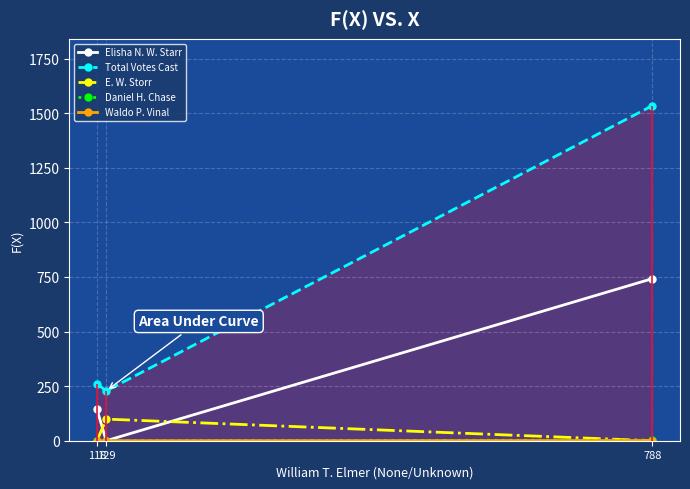

Rank the categories by Daniel H. Chase value from lowest to highest.

118, 129, 788